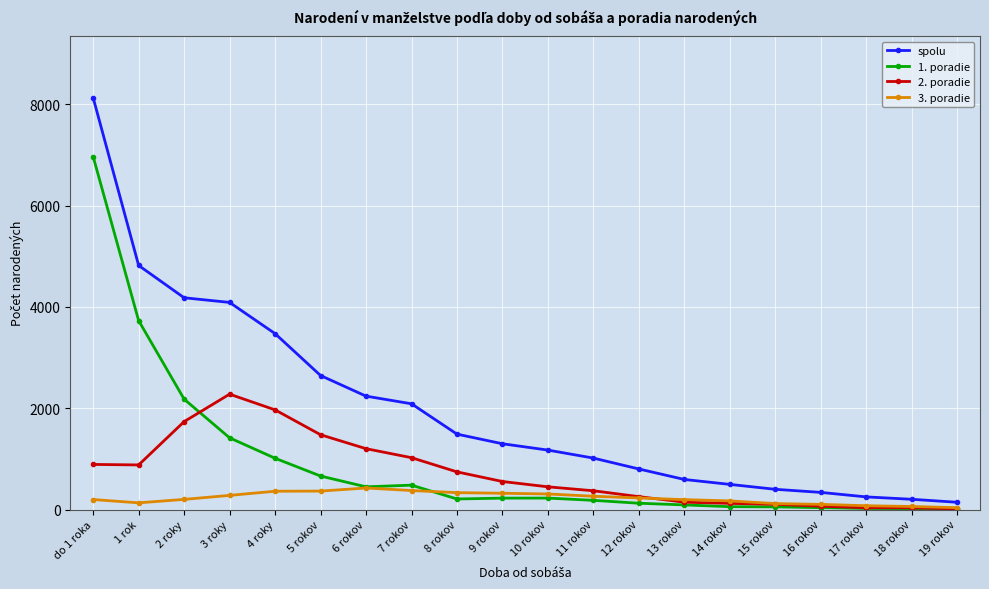

List the series in order of their peak value, lowest first.

3. poradie, 2. poradie, 1. poradie, spolu